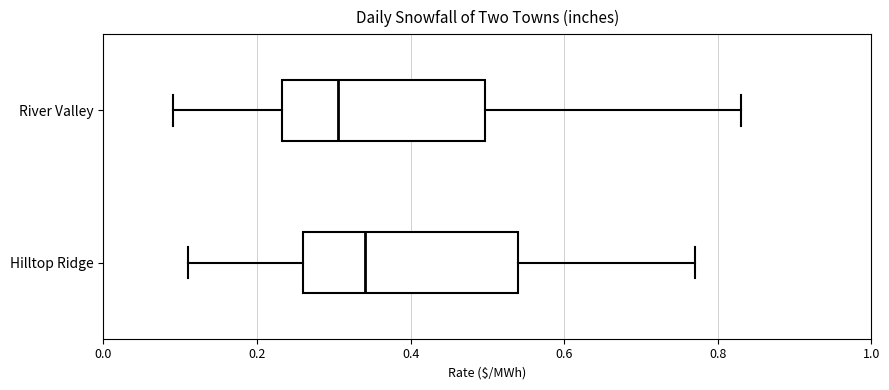

Reading bottom to top, transcribe this box plot: for each box, give where its median line is, the range the box spans, and where its two whiskers end, as read against the x-axis. The values are not printed on the chart, so give them approximately, as read against the axis.

Hilltop Ridge: median 0.34, box 0.26 to 0.54, whiskers 0.12 to 0.78
River Valley: median 0.30, box 0.24 to 0.50, whiskers 0.10 to 0.84